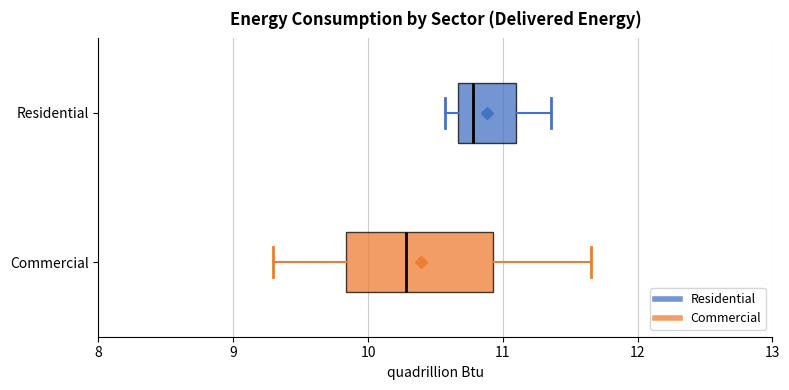

Reading bottom to top, transcribe this box plot: for each box, give where its median line is, the range the box spans, and where its two whiskers end, as read against the x-axis. The values are not printed on the chart, so give them approximately, as read against the axis.

Commercial: median 10.3, box 9.8 to 10.9, whiskers 9.3 to 11.7
Residential: median 10.8, box 10.7 to 11.1, whiskers 10.6 to 11.4